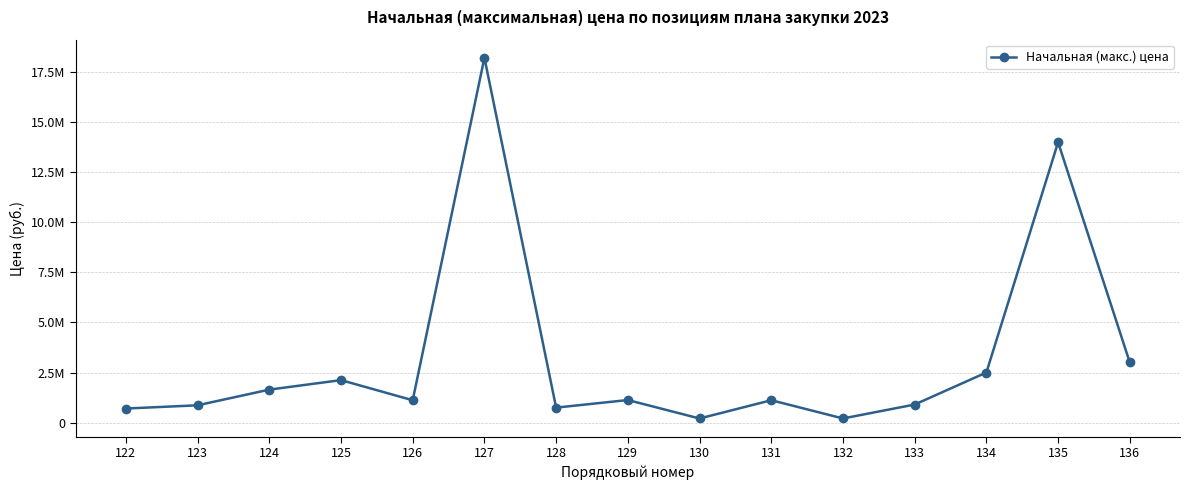

Does the chart have visible grid lines?

Yes